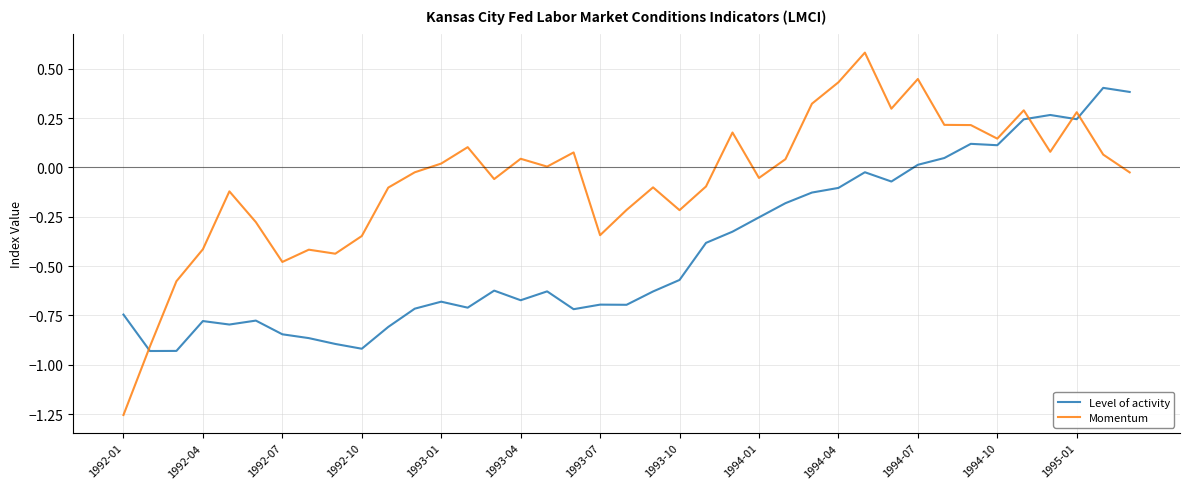

Which series has the widest spread of values?

Momentum